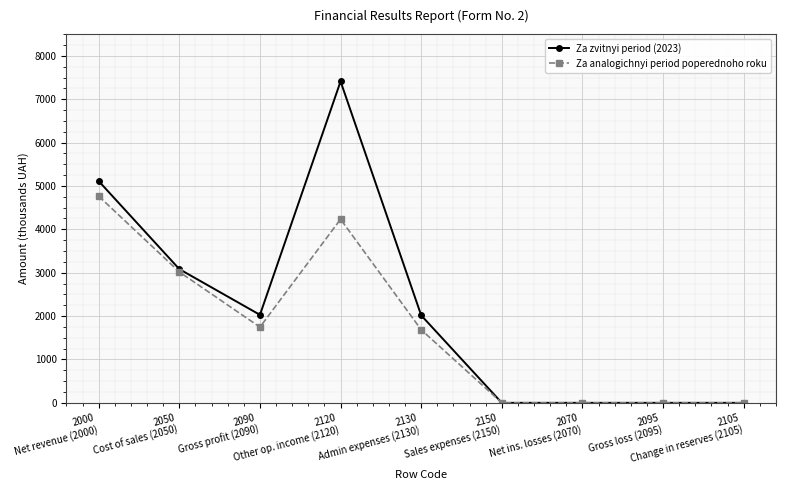

How many lines are shown in the chart?

2